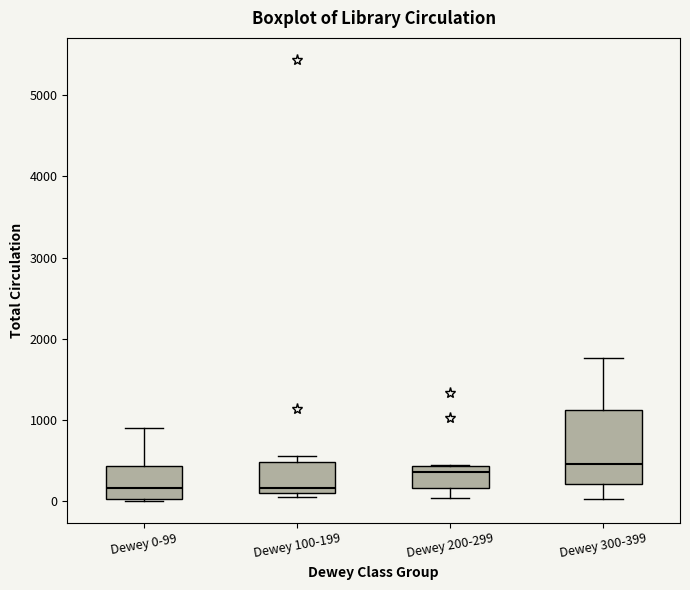

Reading left to right, read every box against the y-axis: the position of its median line, the range the box covers, and the ends of its whiskers. The values are not printed on the chart, so give them approximately, as read against the axis.

Dewey 0-99: median 200, box 0 to 400, whiskers 0 to 900
Dewey 100-199: median 200, box 100 to 500, whiskers 100 (just below the box's lower edge) to 600
Dewey 200-299: median 400 (just below the box's upper edge), box 200 to 400, whiskers 0 to 400
Dewey 300-399: median 500, box 200 to 1100, whiskers 0 to 1800